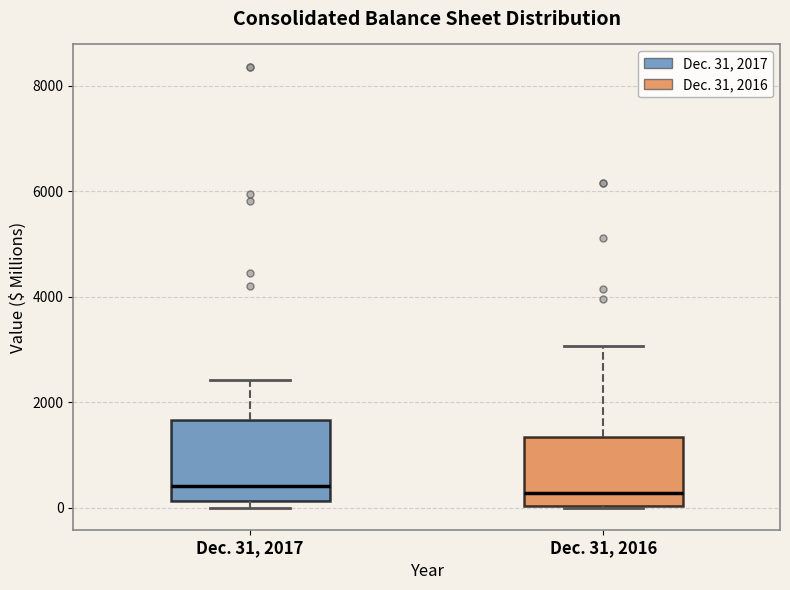

Where is the lower edge of the box for Dec. 31, 2017 on the y-axis? The values are not printed on the chart, so give them approximately, as read against the axis.

200